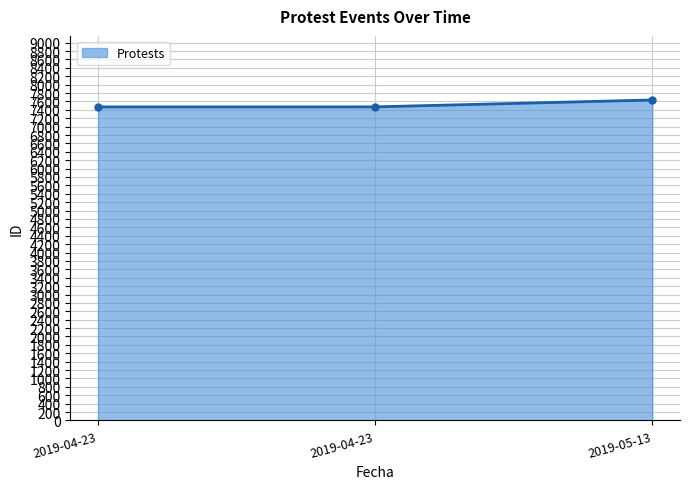

How many lines are shown in the chart?

1